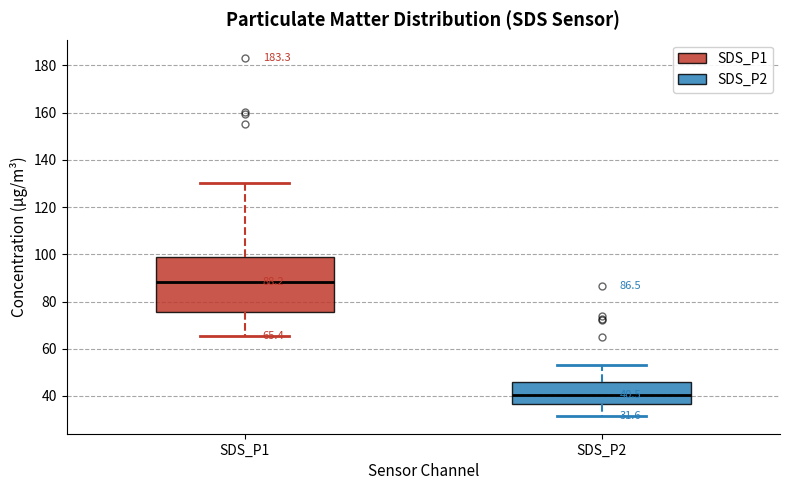

Which box's median line is the lowest?

SDS_P2